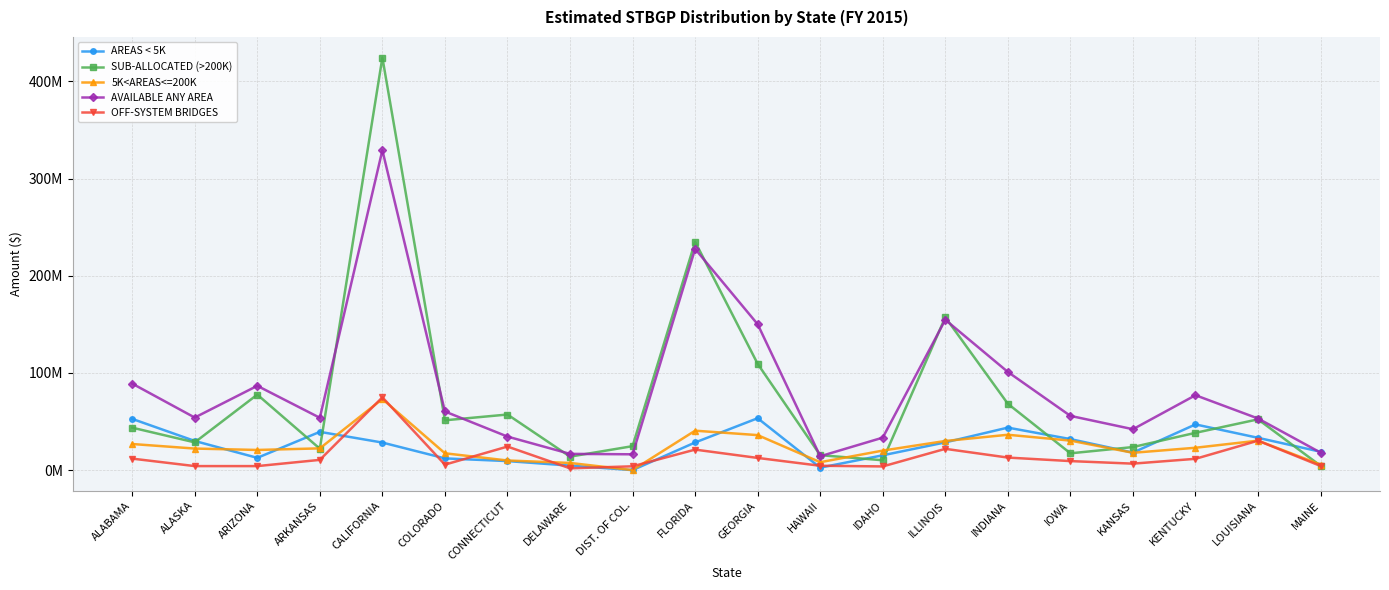

Does the chart have visible grid lines?

Yes